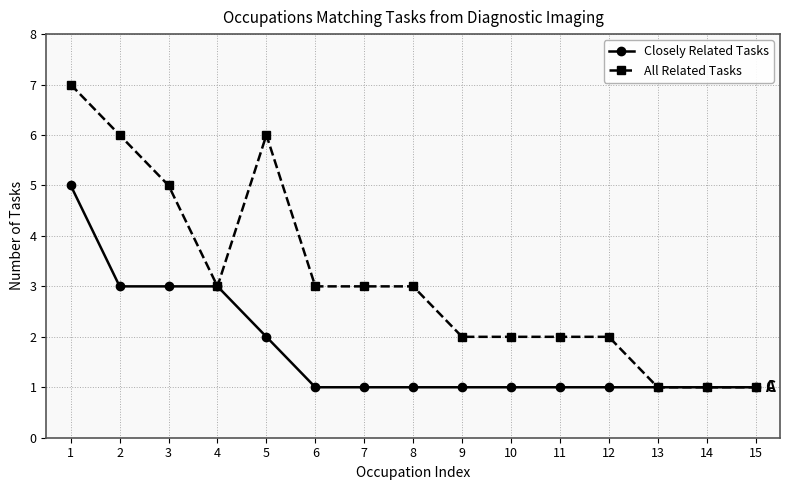

True or false: All Related Tasks has a value of 5 at 3.

True